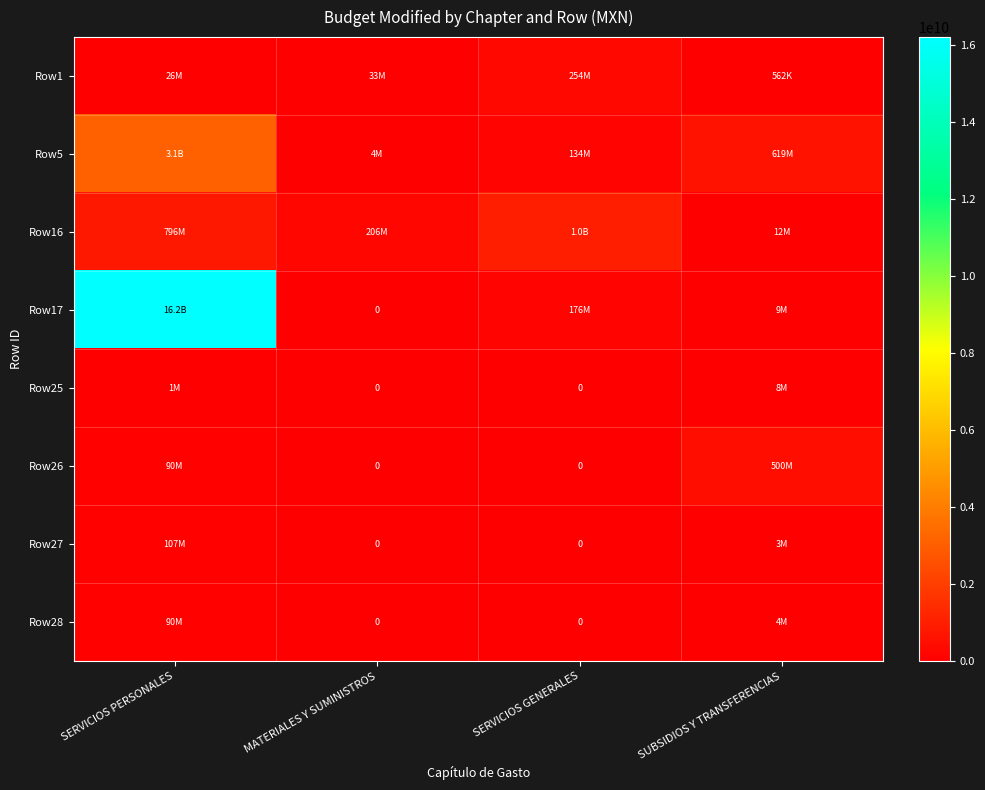

At which category is the sum across all series the highest?

SERVICIOS PERSONALES